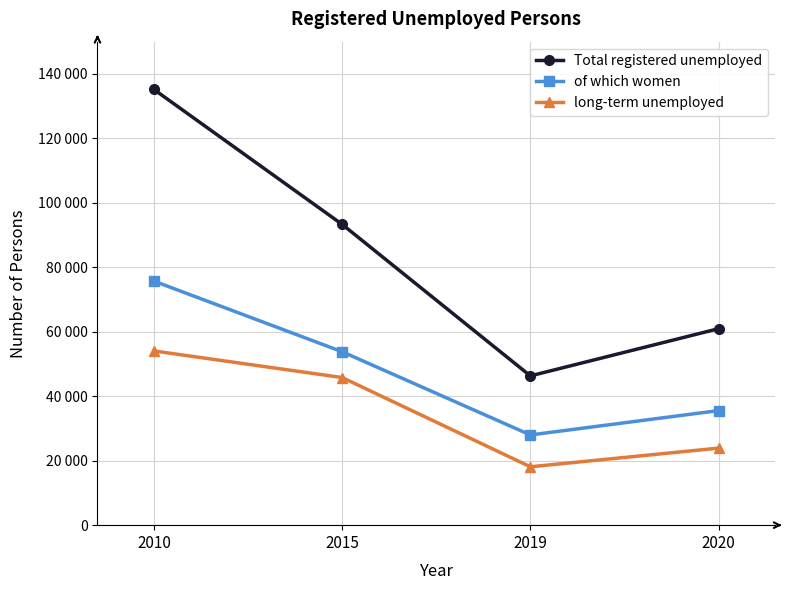

Reading left to right, list all the values displayed in this chart.

Total registered unemployed: 135172	93311	46313	60958
of which women: 75711	53807	27986	35548
long-term unemployed: 54048	45801	18111	23906